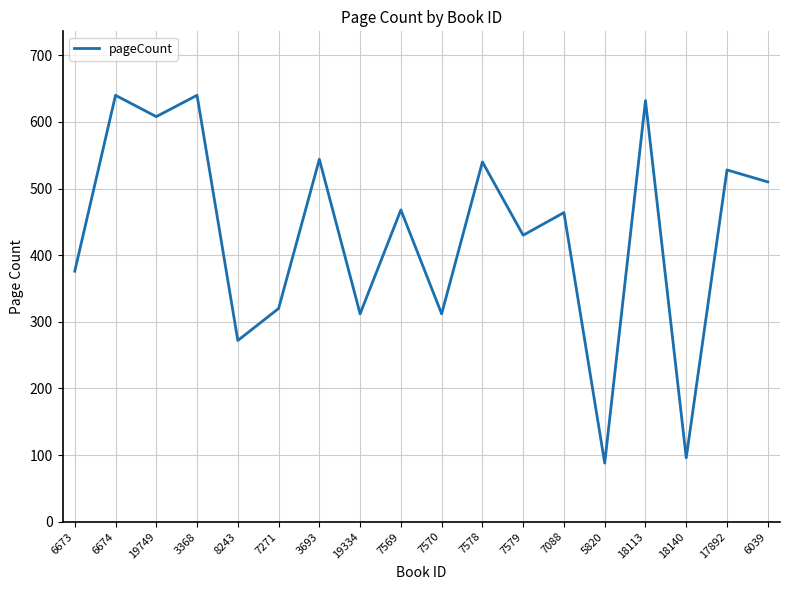

Where is the data nearest to the value 364?

6673